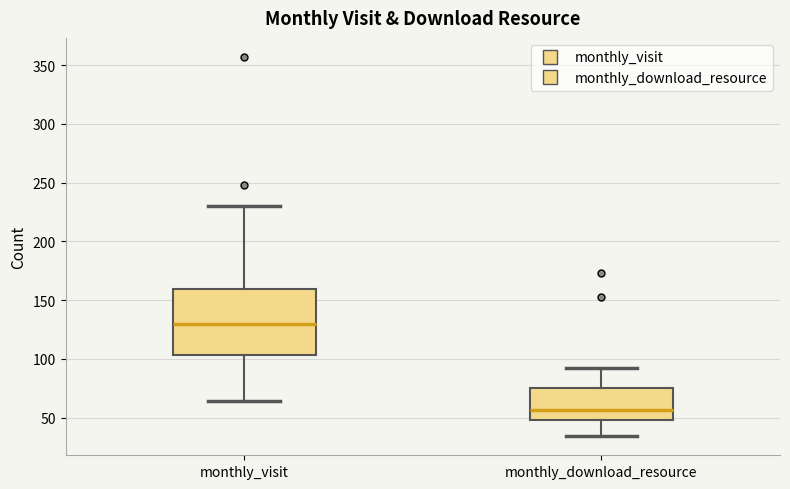

Which box has the lowest median line?

monthly_download_resource